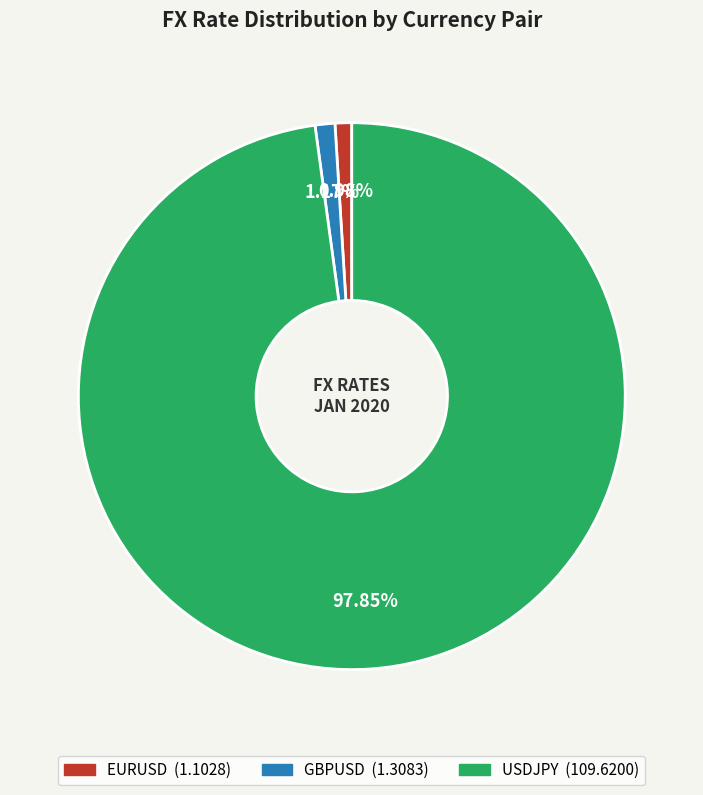

Does USDJPY represent more than half of the total?

Yes